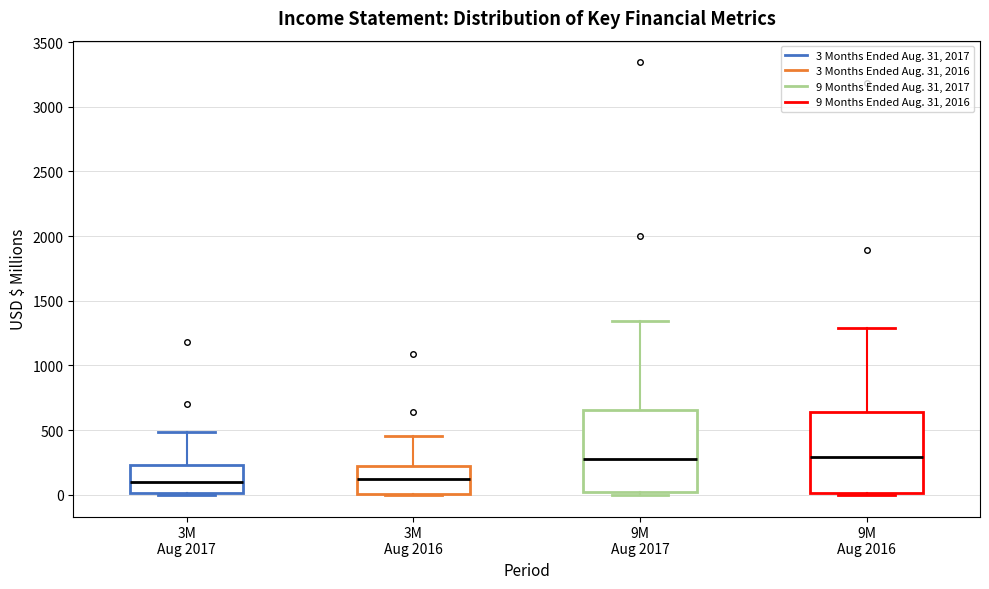

Where is the lower edge of the box for 9M Aug 2016 on the y-axis? The values are not printed on the chart, so give them approximately, as read against the axis.

0